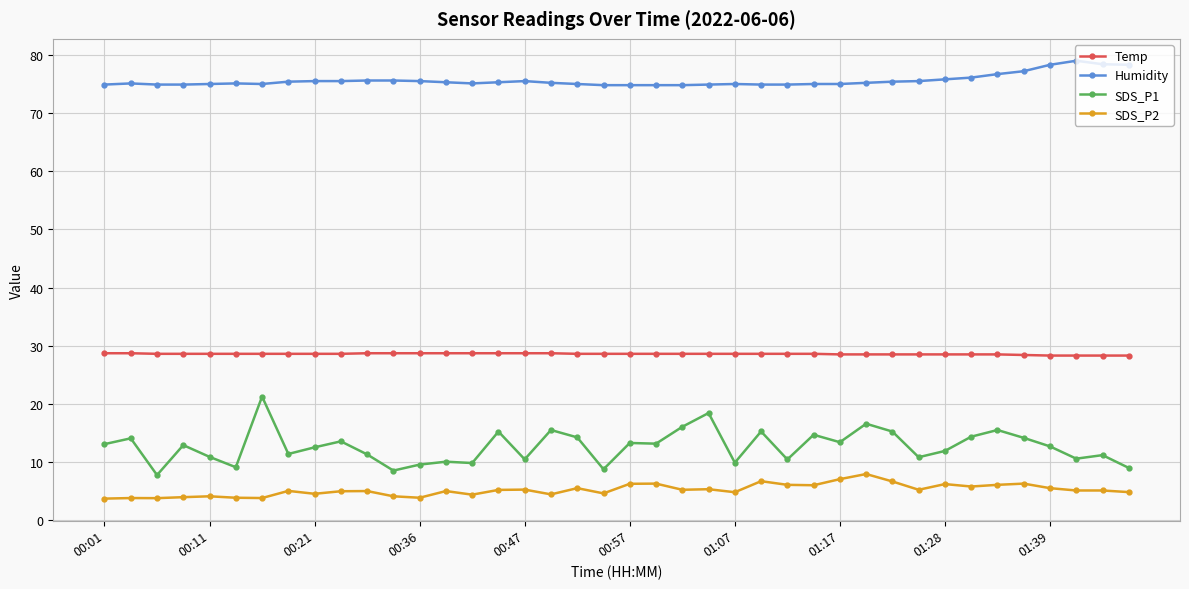

Which series has the largest range (max minus min)?

SDS_P1